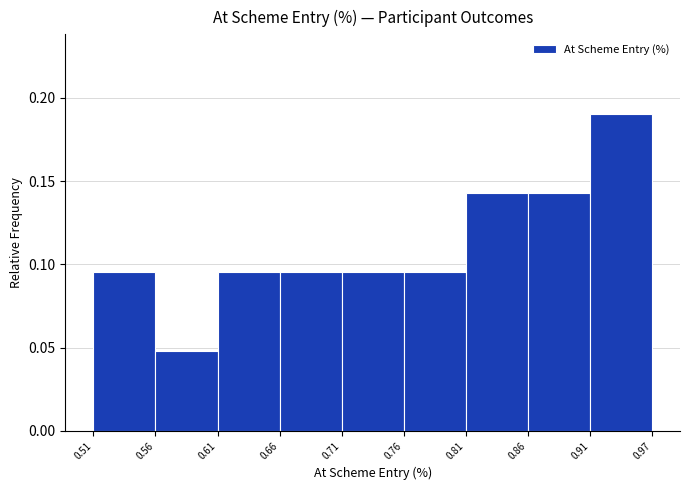

Over which range of the x-axis is the bar tallest?

0.91 to 0.97